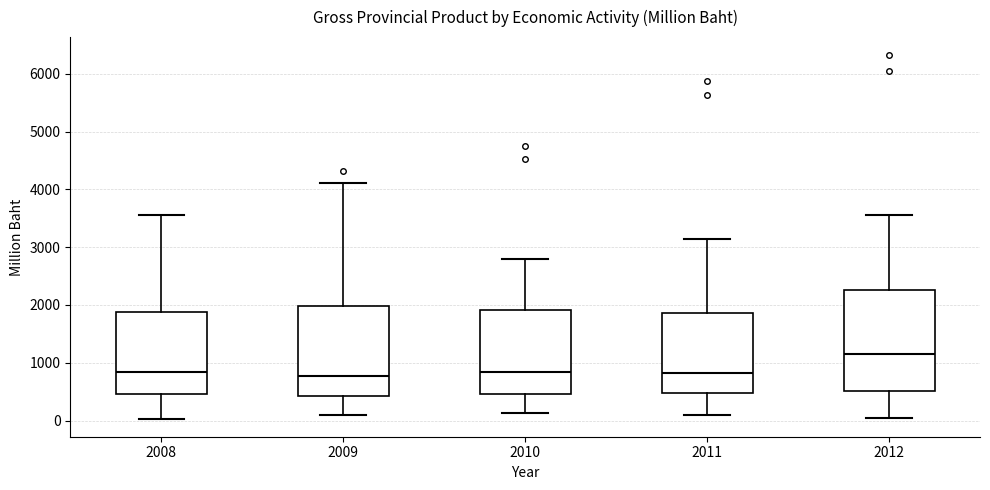

Which box is the tallest, from its lower edge to its upper edge?

2012